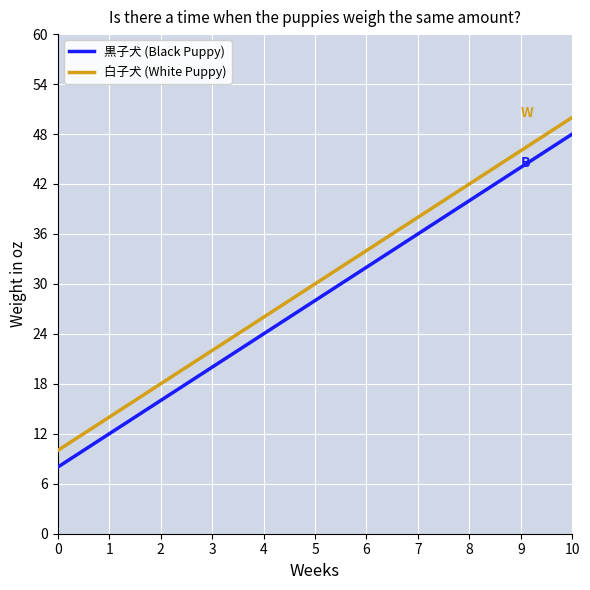

True or false: 黒子犬 (Black Puppy) and 白子犬 (White Puppy) intersect in this chart.

False